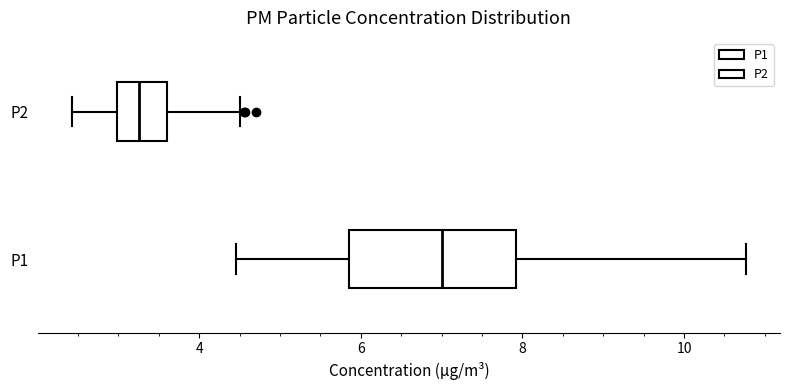

Which box is the widest, from its left edge to its right edge?

P1